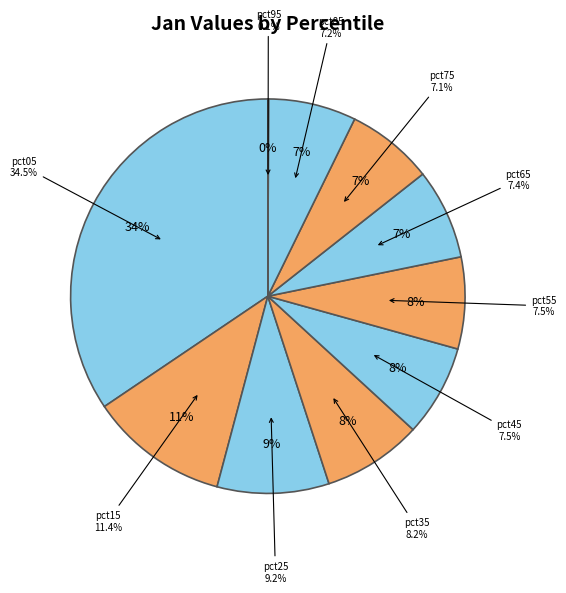

Do pct05 and pct25 together represent more than half of the pie?

No